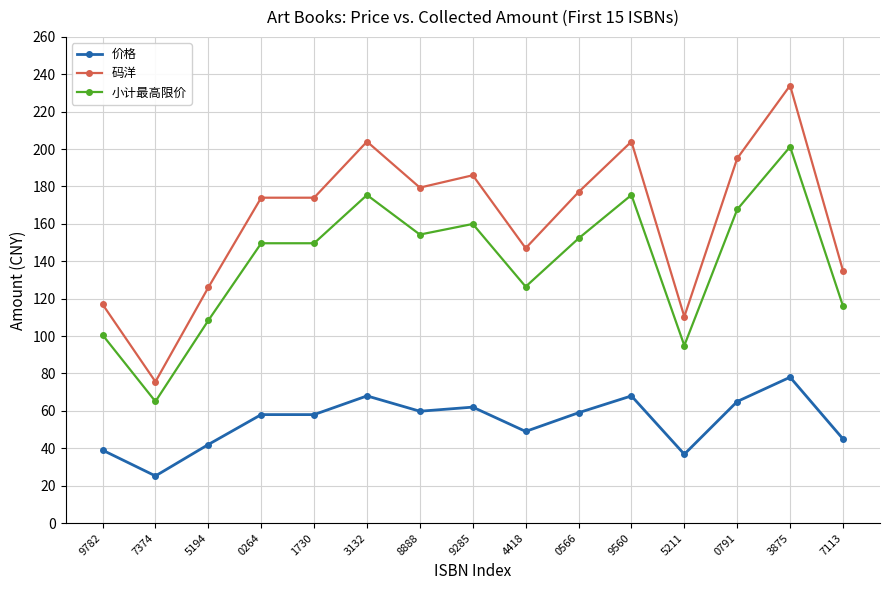

What is the label of the 13th point from the left?

0791